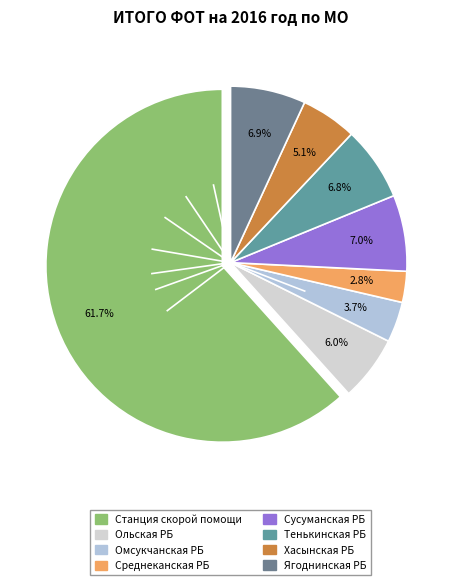

Is it true that Станция скорой помощи is 62% of the pie?

True